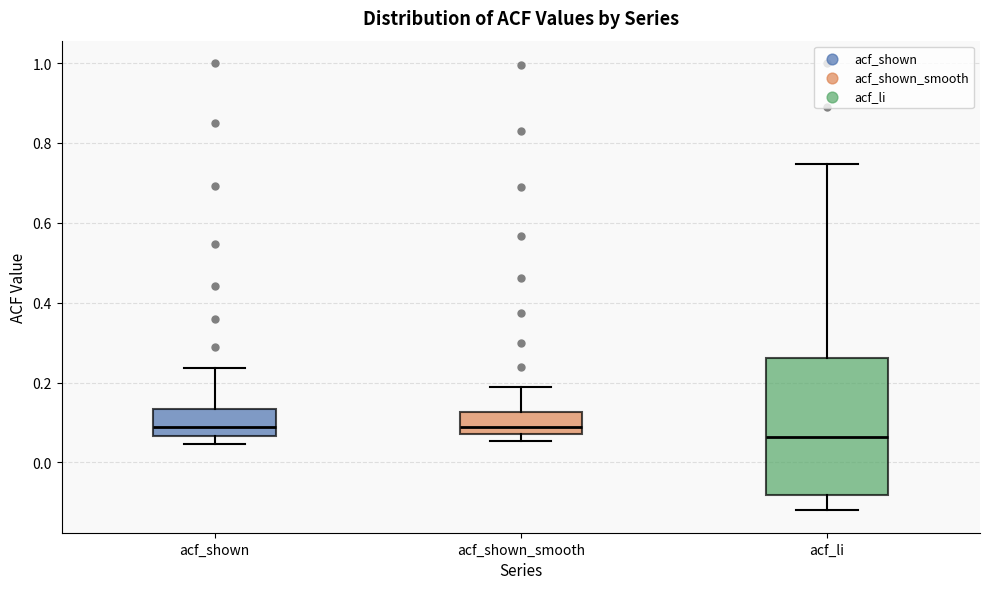

Which box is the tallest, from its lower edge to its upper edge?

acf_li